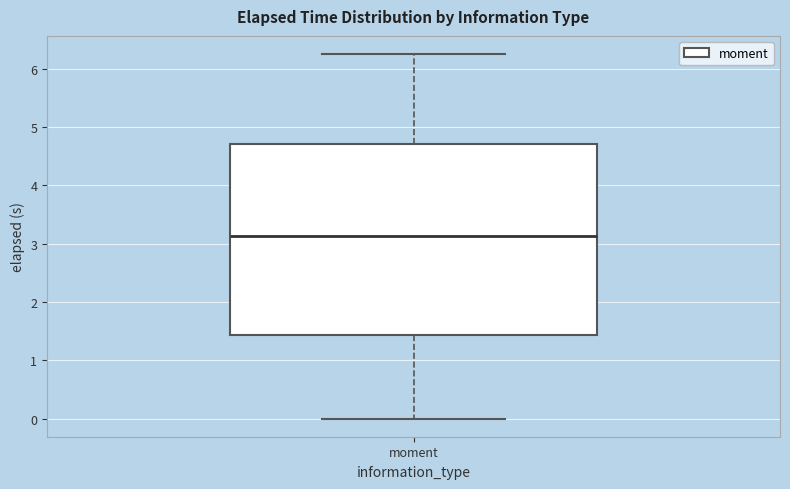

Where does the median line of the box for moment sit on the y-axis? The values are not printed on the chart, so give them approximately, as read against the axis.

3.1